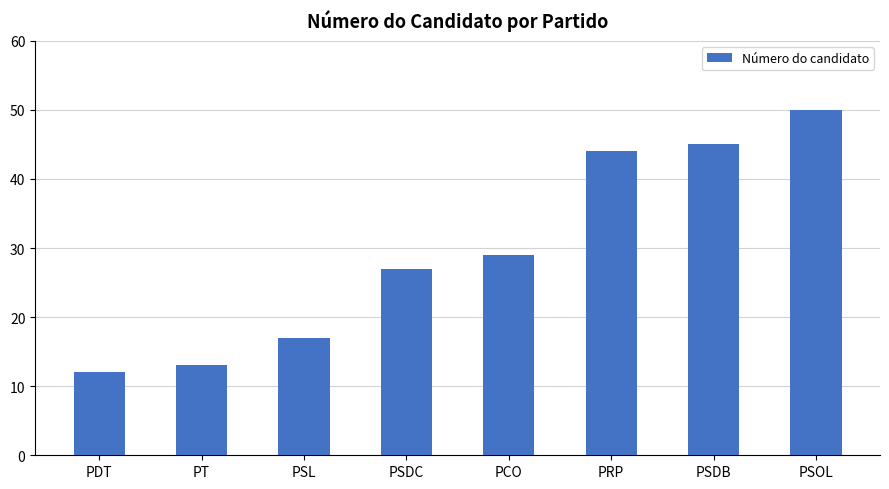

What is the average value?

30